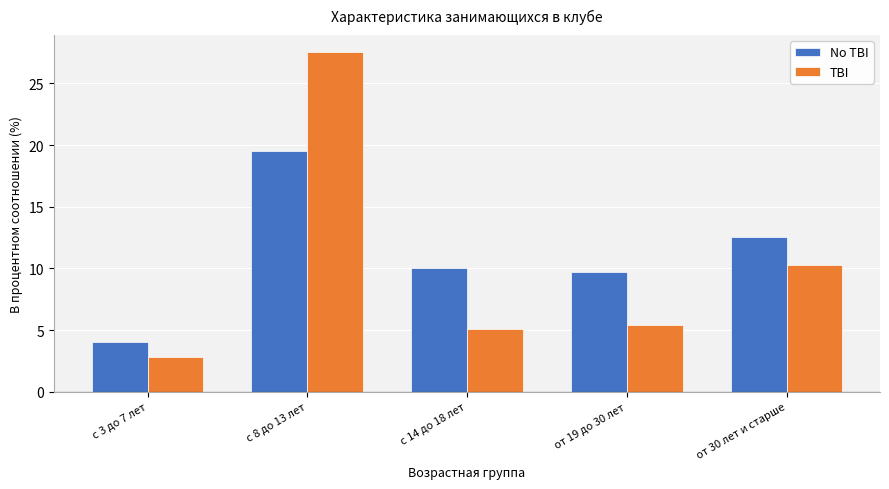

At от 19 до 30 лет, list the series in order from largest to smallest.

No TBI, TBI